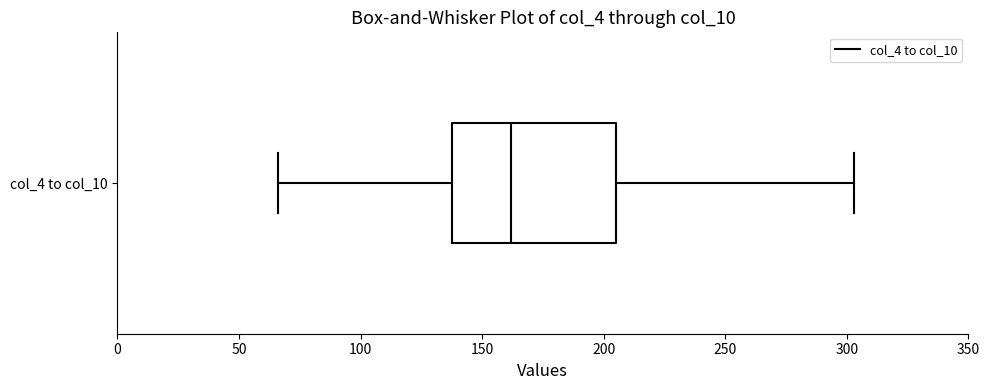

Transcribe this box plot: give where the median line is, the range the box spans, and where the two whiskers end, as read against the x-axis. The values are not printed on the chart, so give them approximately, as read against the axis.

median 160, box 140 to 205, whiskers 65 to 305